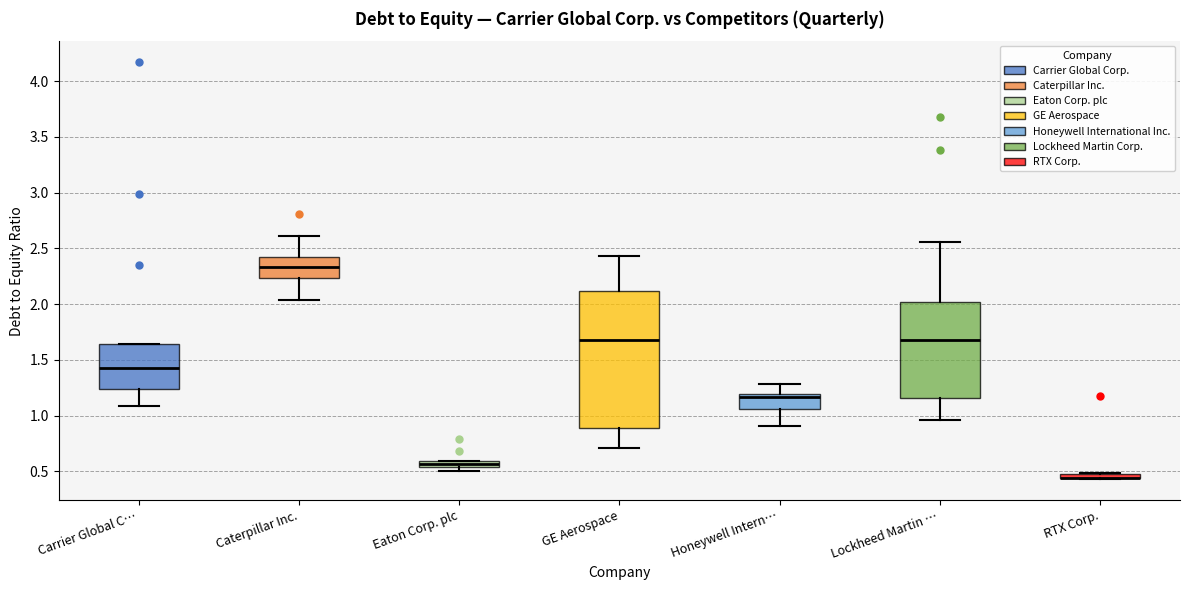

Which box is the tallest, from its lower edge to its upper edge?

GE Aerospace